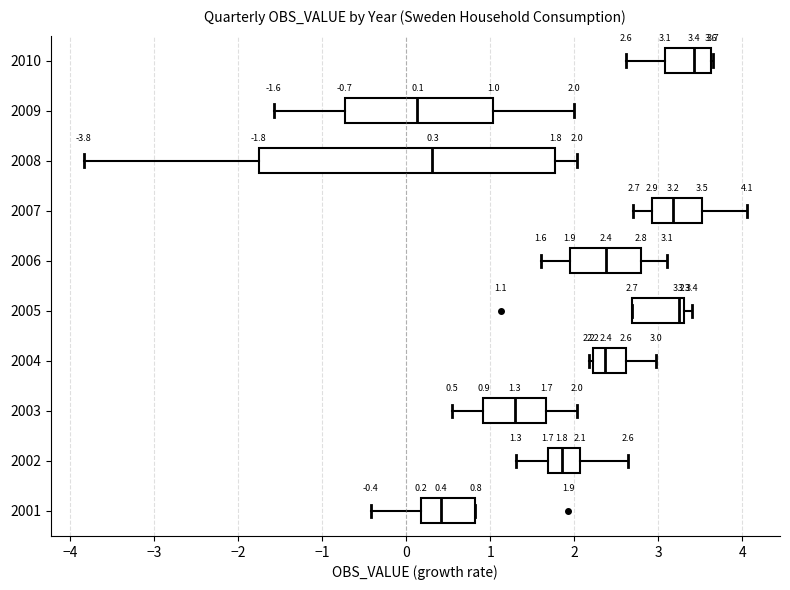

Which box has the furthest to the right median line?

2010